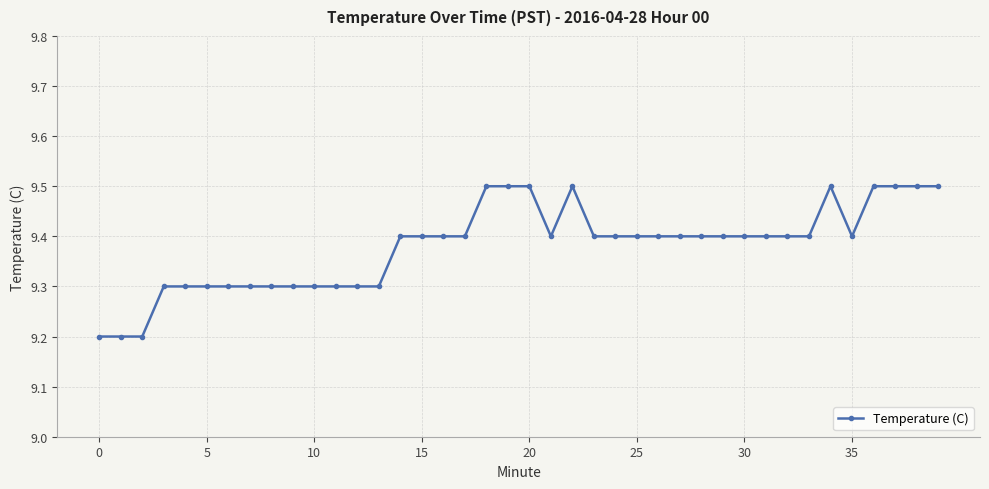

What is the average value?

9.4